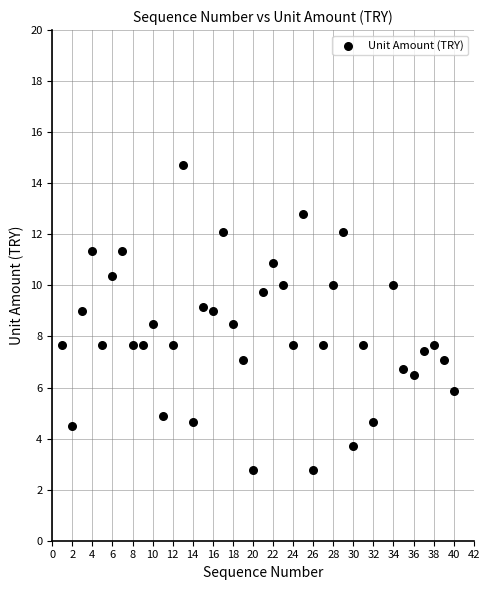

What is the range of X values (max minus min)?

39.0